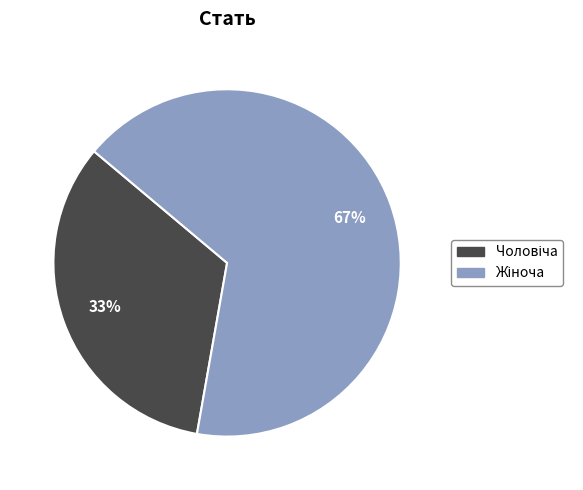

Does any single category account for the majority?

Yes